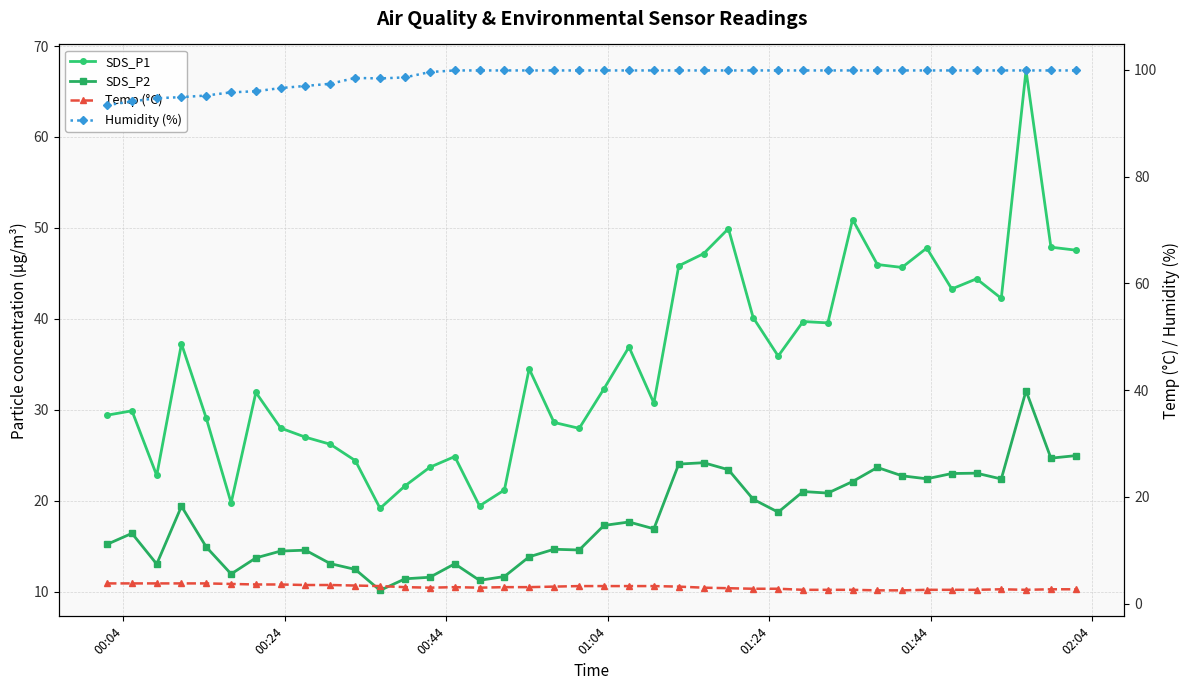

True or false: SDS_P1 and Humidity (%) cross at least once.

False